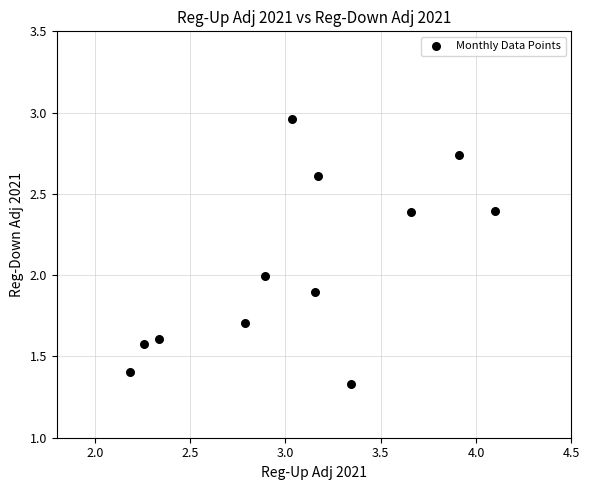

What is the range of X values (max minus min)?

1.9